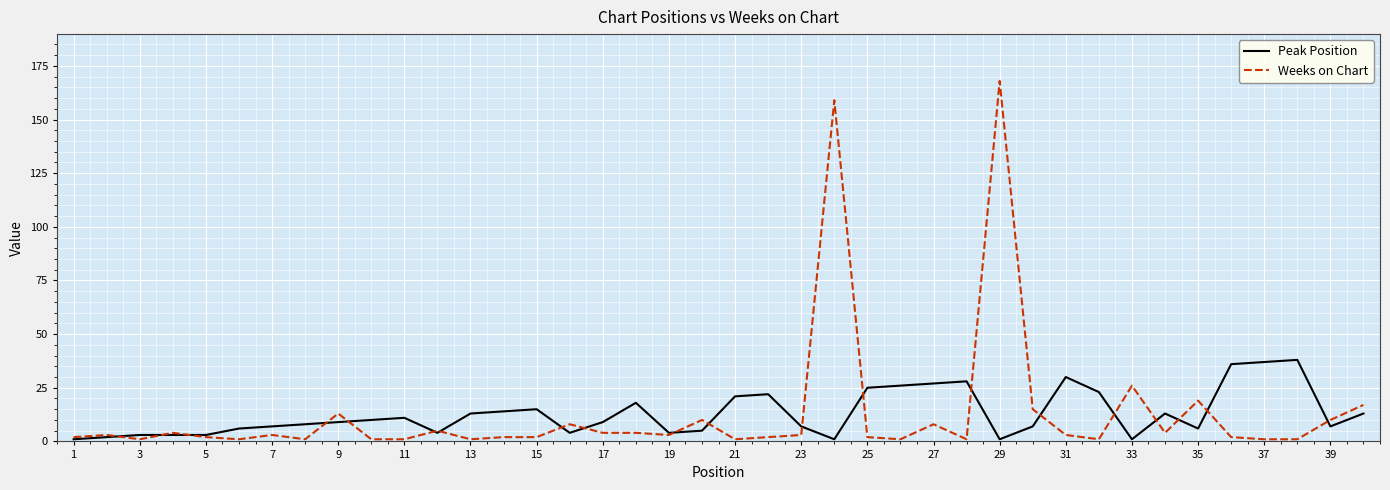

What is the greatest value displayed?

168